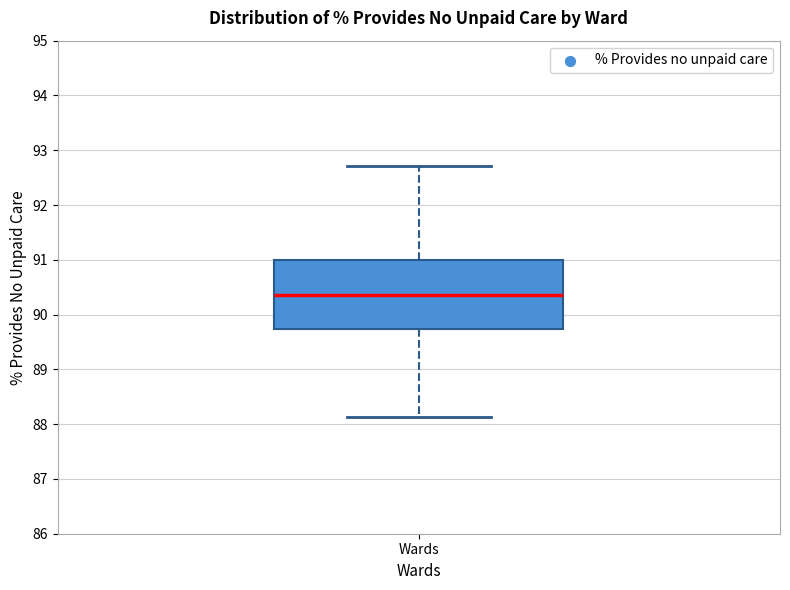

Read this box plot against the y-axis: the position of the median line, the range covered by the box, and the ends of both whiskers. The values are not printed on the chart, so give them approximately, as read against the axis.

median 90.4, box 89.7 to 91.0, whiskers 88.1 to 92.7